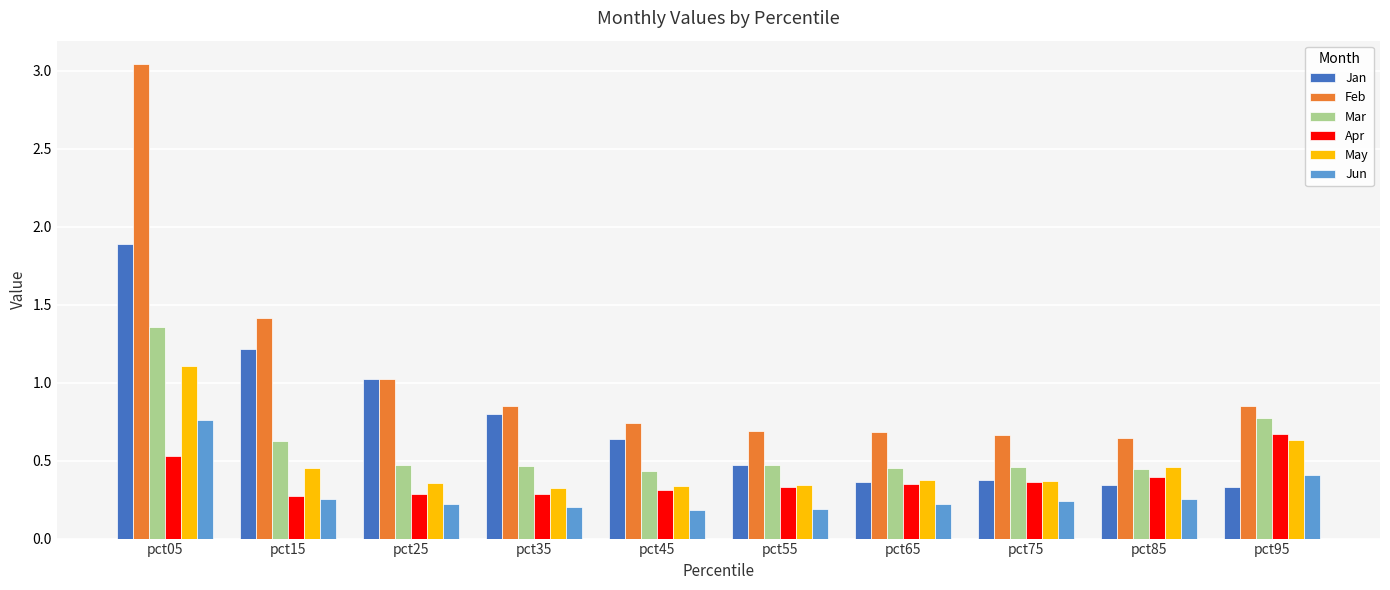

Which series has the widest spread of values?

Feb